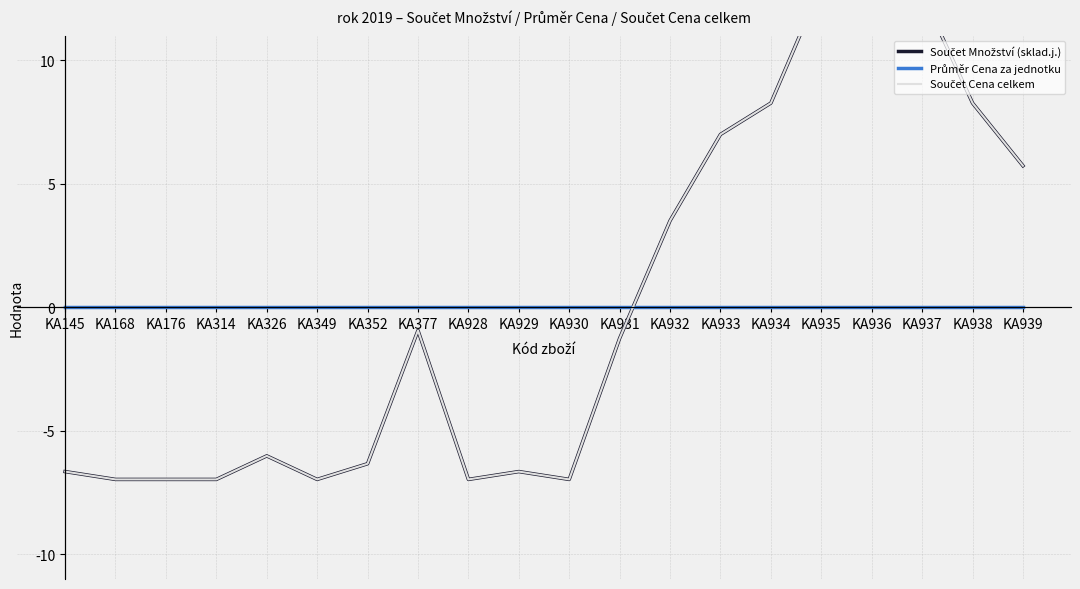

What is the smallest value displayed?

-7.0